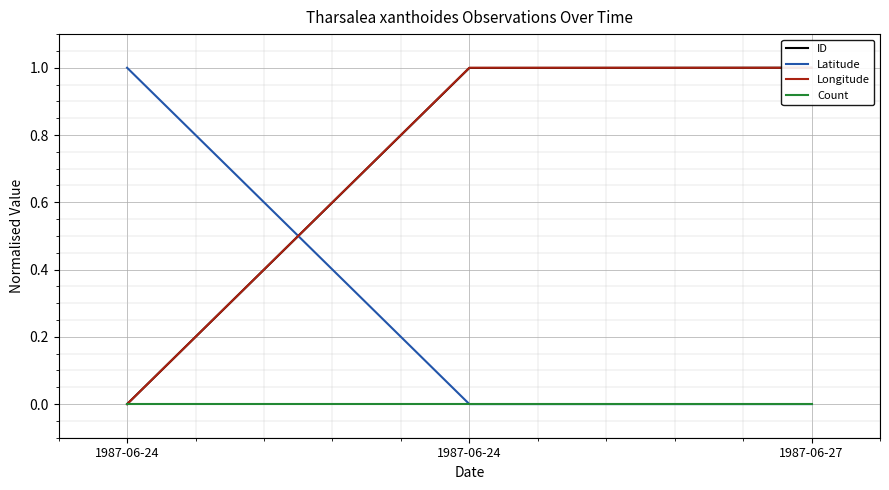

Between 1987-06-24 and 1987-06-24, which series saw the biggest shift?

Latitude